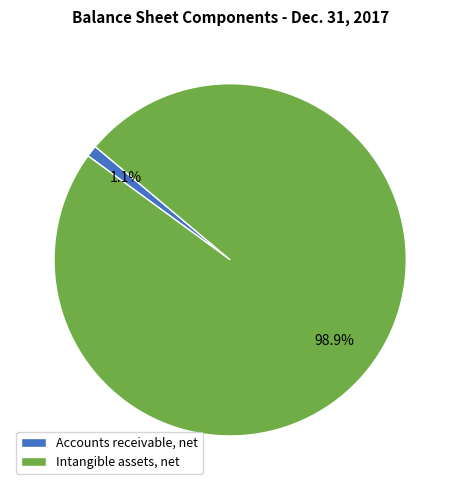

Which has a higher value, Accounts receivable, net or Intangible assets, net?

Intangible assets, net